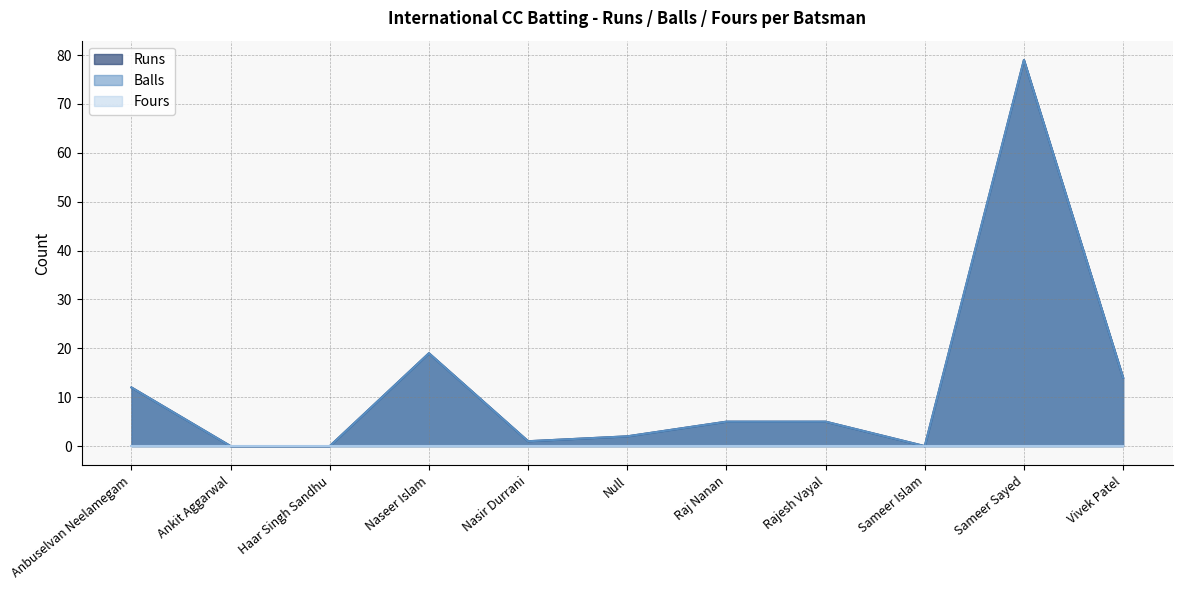

What is the average value of the Balls series?

12